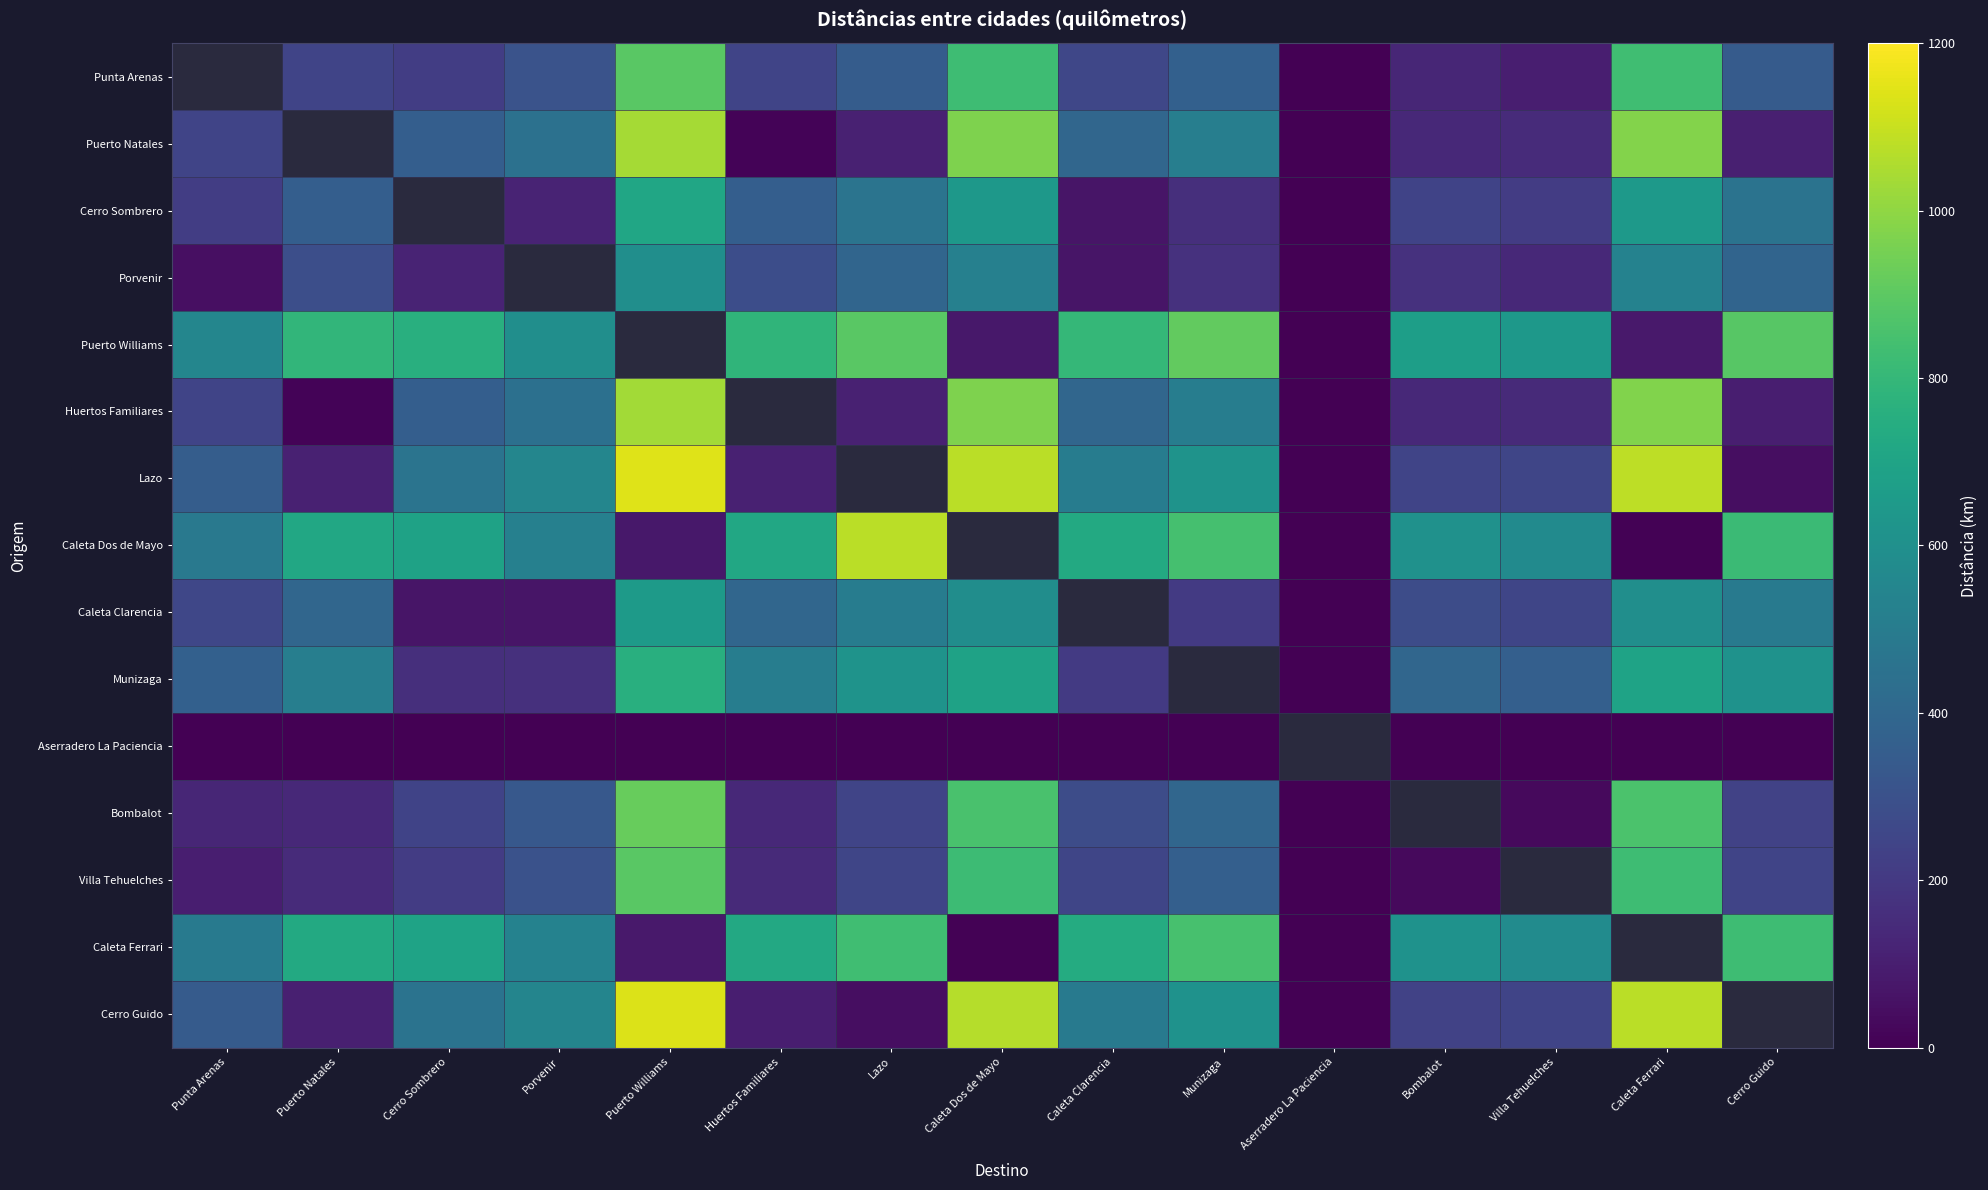

What is the difference between the maximum and minimum values in the Munizaga series?

759.0